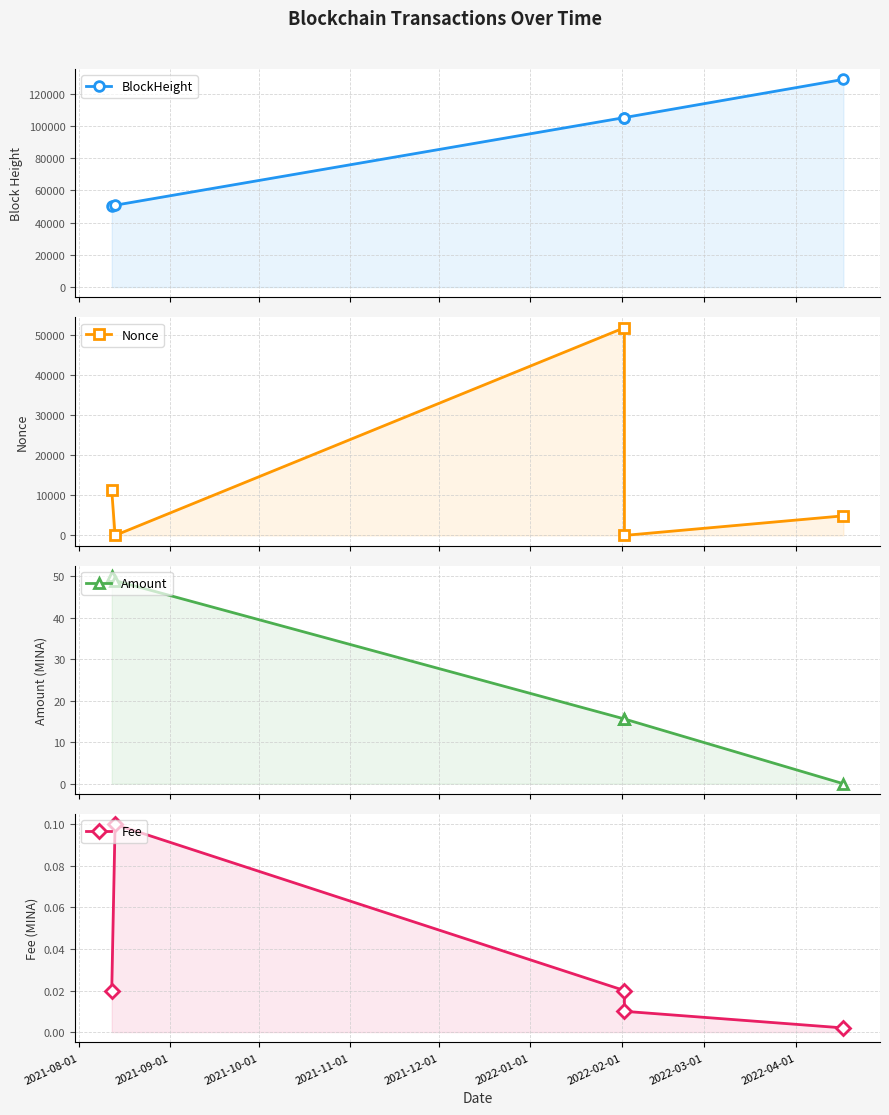

What is the highest value of the Fee series?

0.1